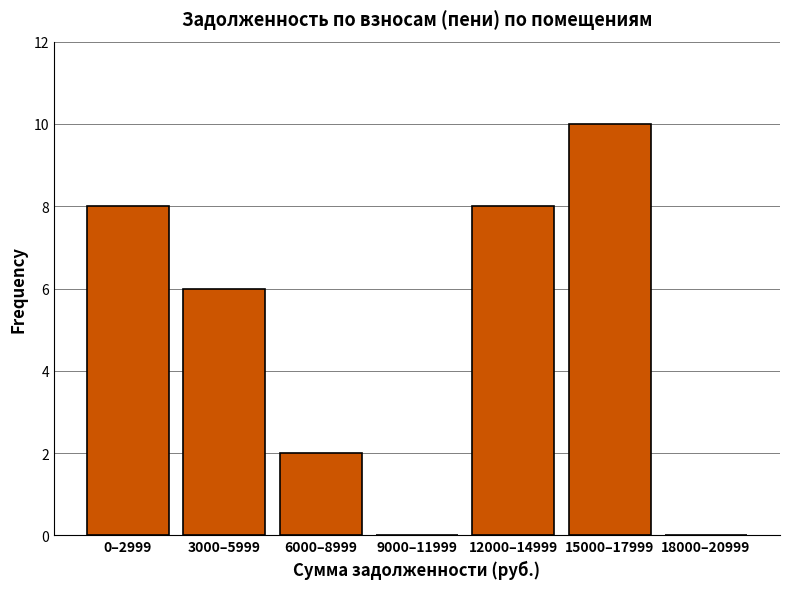

Reading left to right, transcribe all the data shown in this chart.

0–2999=8	3000–5999=6	6000–8999=2	9000–11999=0	12000–14999=8	15000–17999=10	18000–20999=0